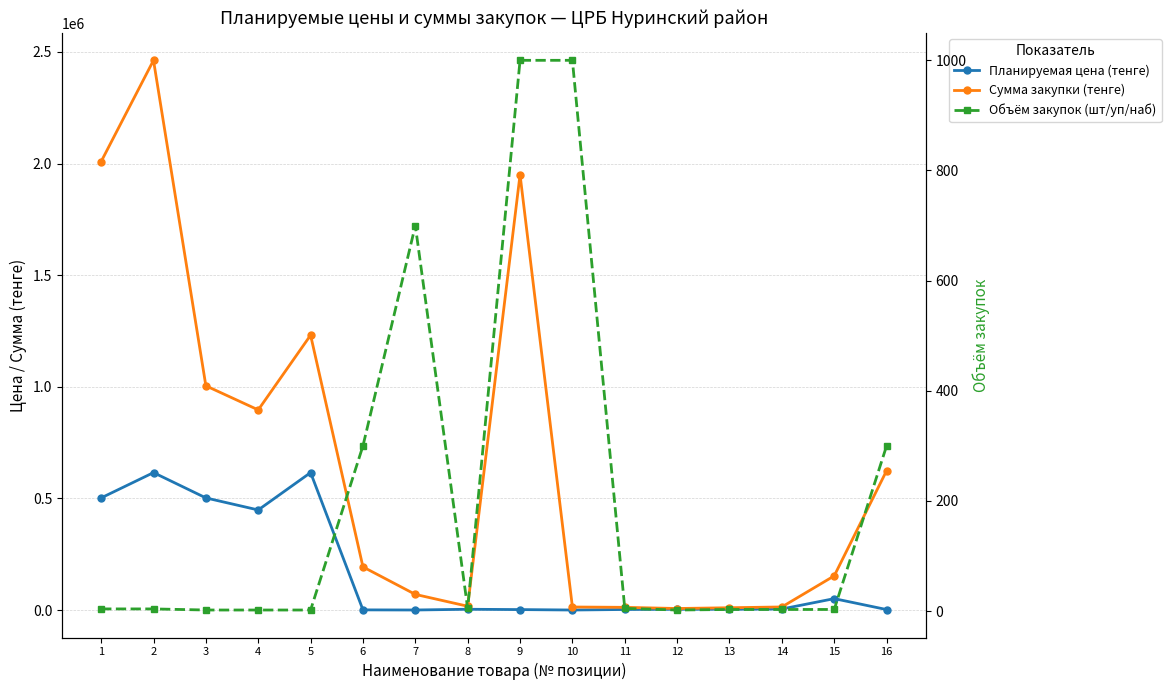

Which series has the largest total across all categories?

Сумма закупки (тенге)